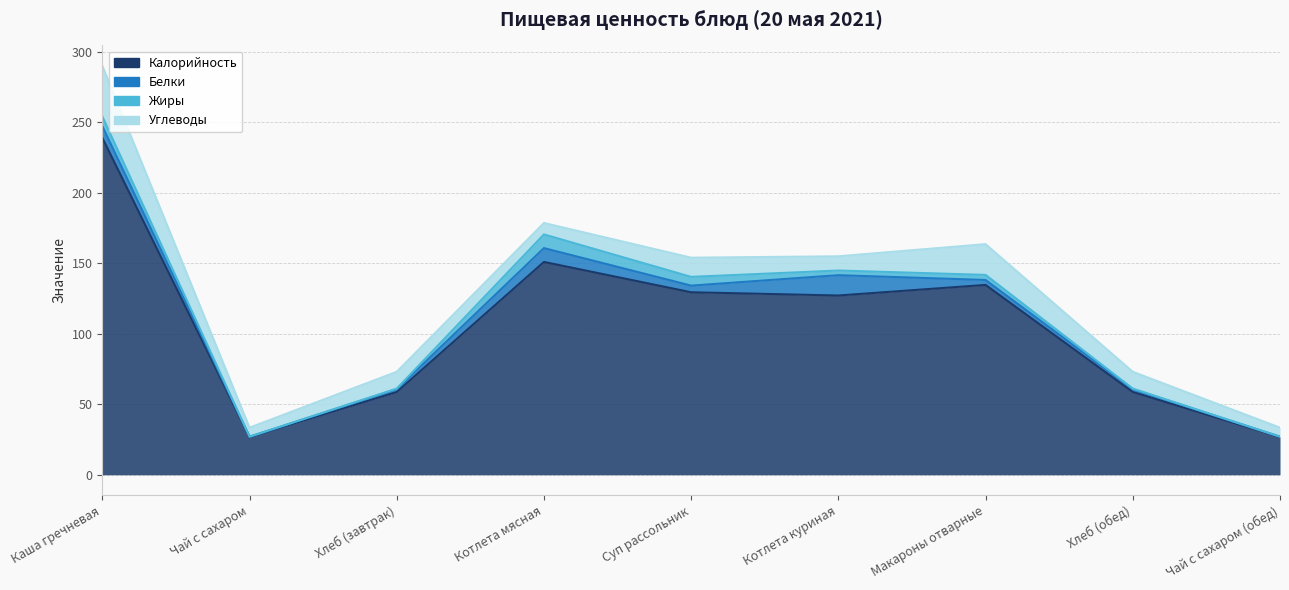

What are all the series names shown in the legend?

Калорийность, Белки, Жиры, Углеводы